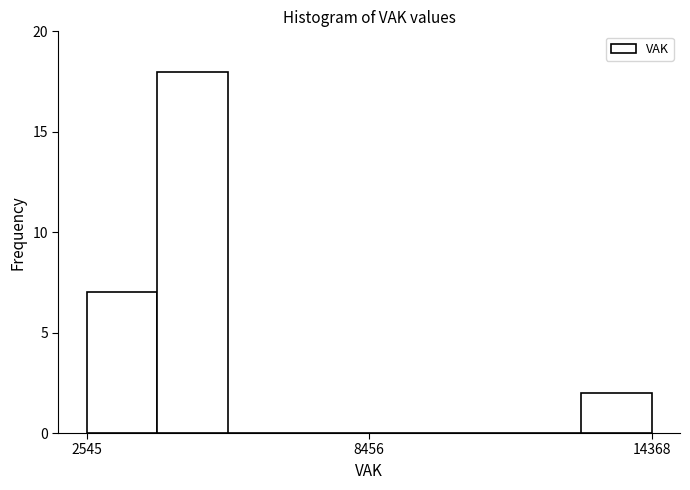

Read against the x-axis, roughly where is the centre of the tallest bar?

5000